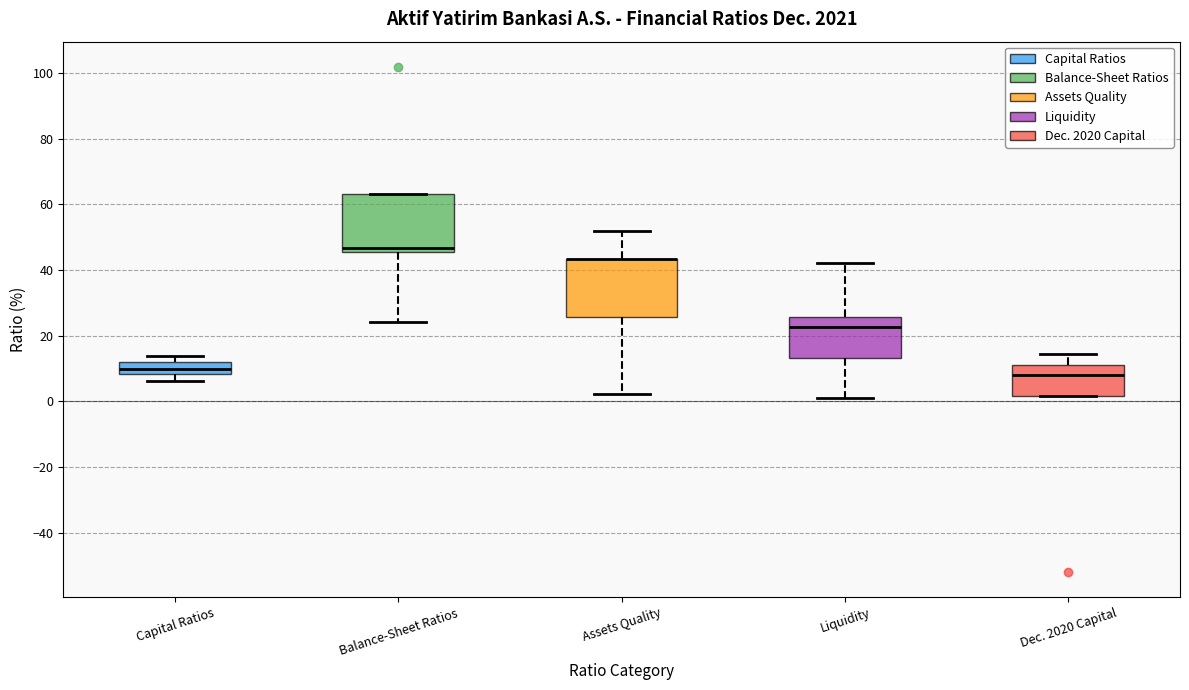

Reading left to right, transcribe this box plot: for each box, give where its median line is, the range the box spans, and where its two whiskers end, as read against the y-axis. The values are not printed on the chart, so give them approximately, as read against the axis.

Capital Ratios: median 10, box 8 to 12, whiskers 6 to 14
Balance-Sheet Ratios: median 46 (just above the box's lower edge), box 46 to 64, whiskers 24 to 64
Assets Quality: median 44 (drawn on the box's upper edge), box 26 to 44, whiskers 2 to 52
Liquidity: median 22, box 14 to 26, whiskers 2 to 42
Dec. 2020 Capital: median 8, box 2 to 12, whiskers 2 to 14